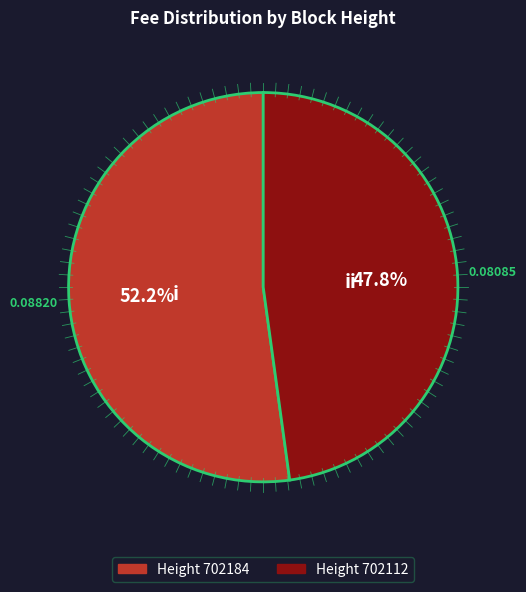

Is there any slice that represents more than half of the pie?

Yes